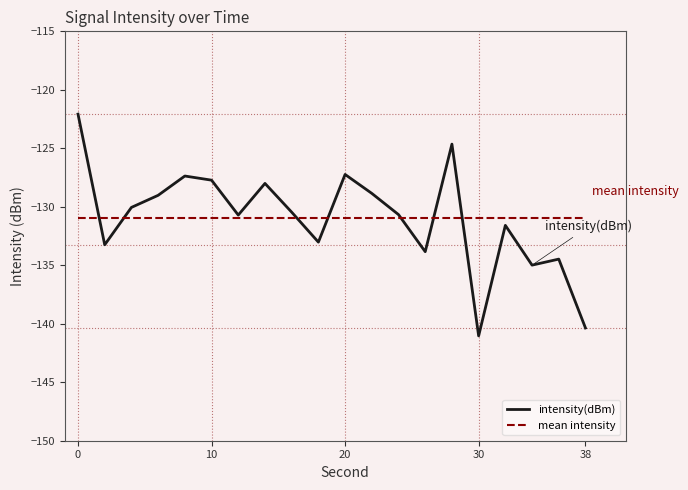

What is the minimum value shown in the chart?

-141.0